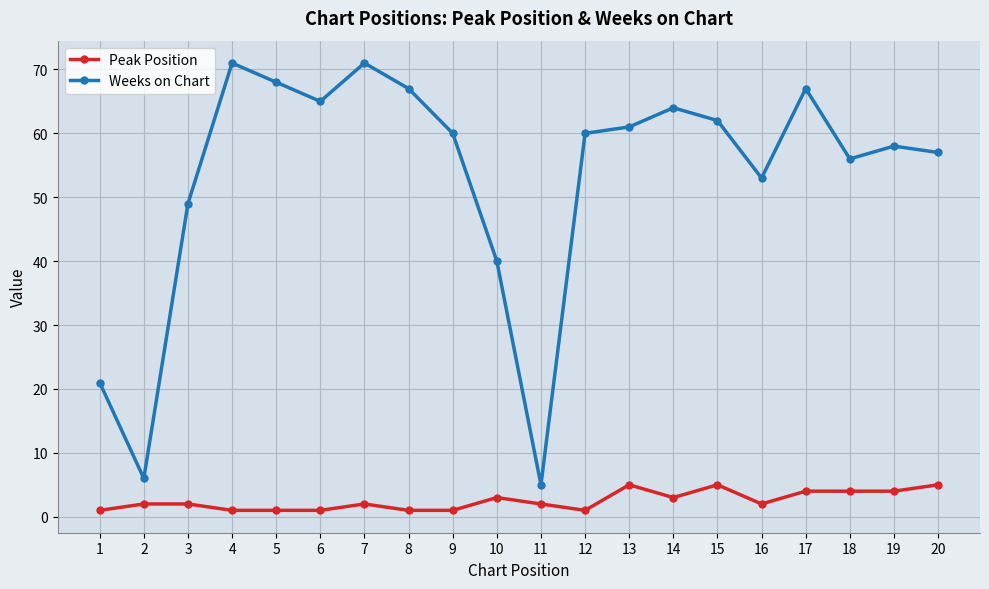

True or false: Weeks on Chart and Peak Position cross at least once.

False